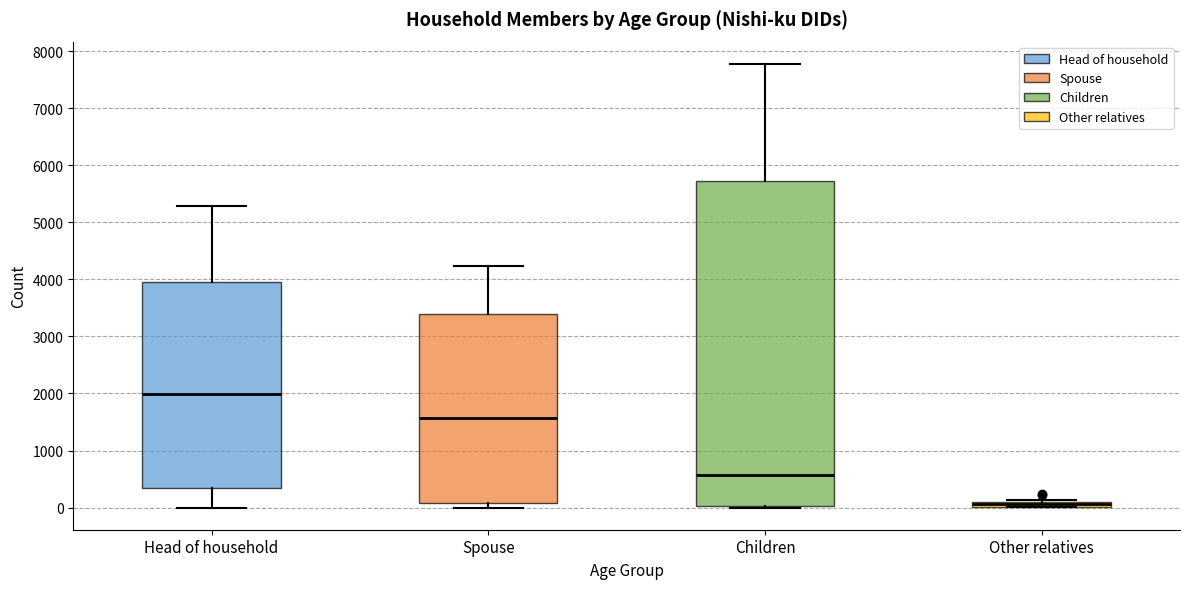

Which box is the tallest, from its lower edge to its upper edge?

Children